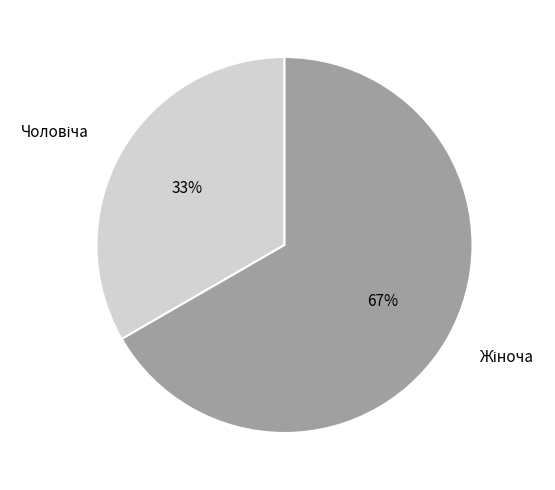

To the nearest percent, what is the average slice percentage?

50%